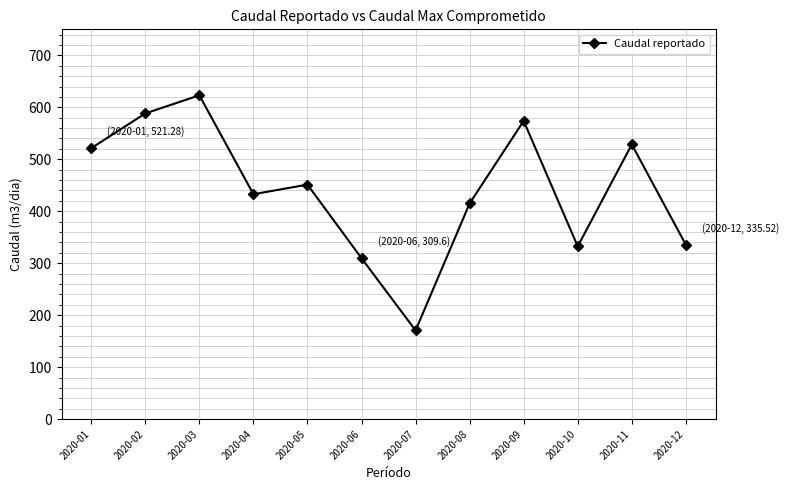

What is the average value?

440.2